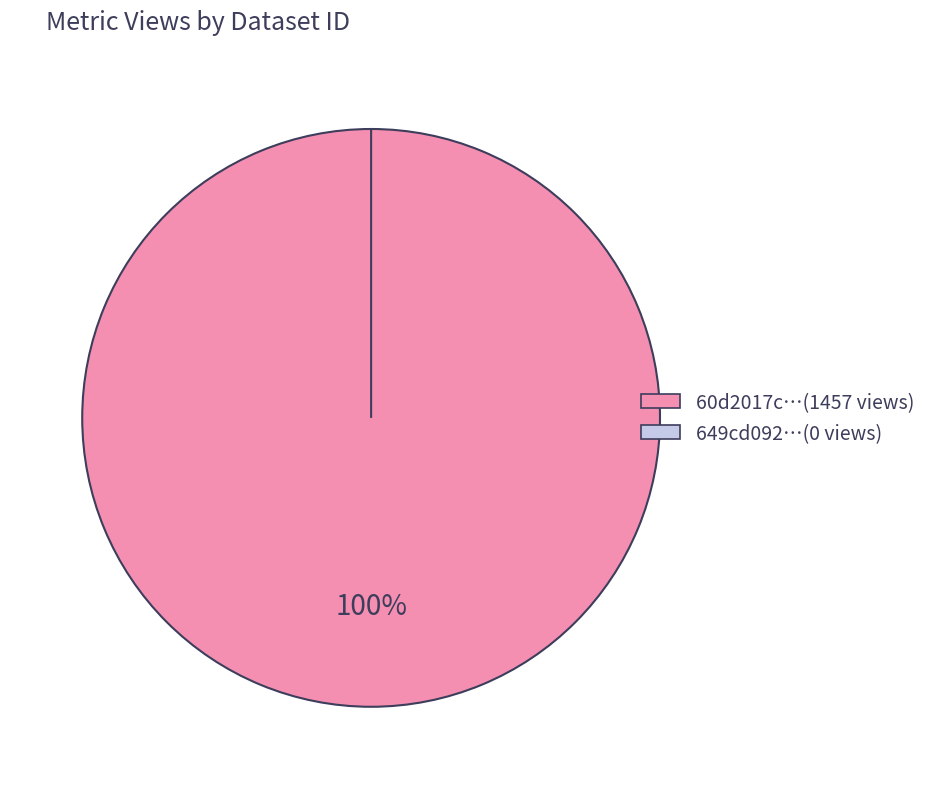

What is the smallest slice in the pie chart?

649cd092078190ea9e2176f1